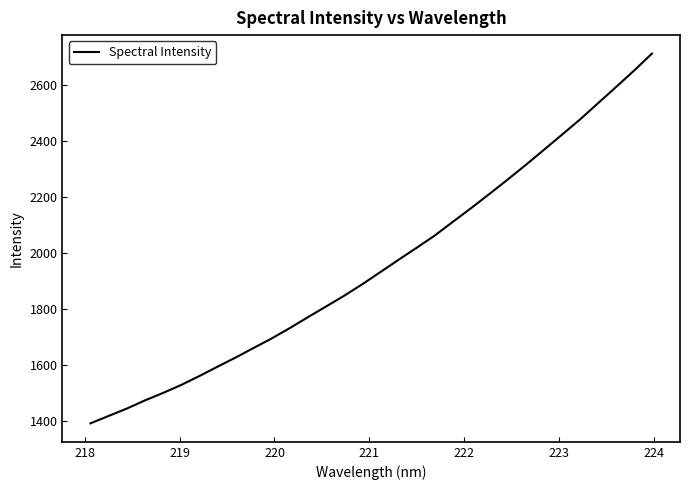

What is the difference between the maximum and minimum values?

1317.6